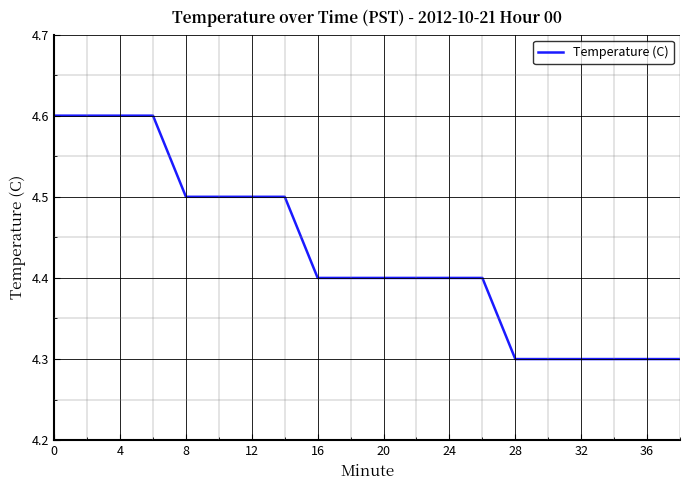

What is the sum of all values?

88.6